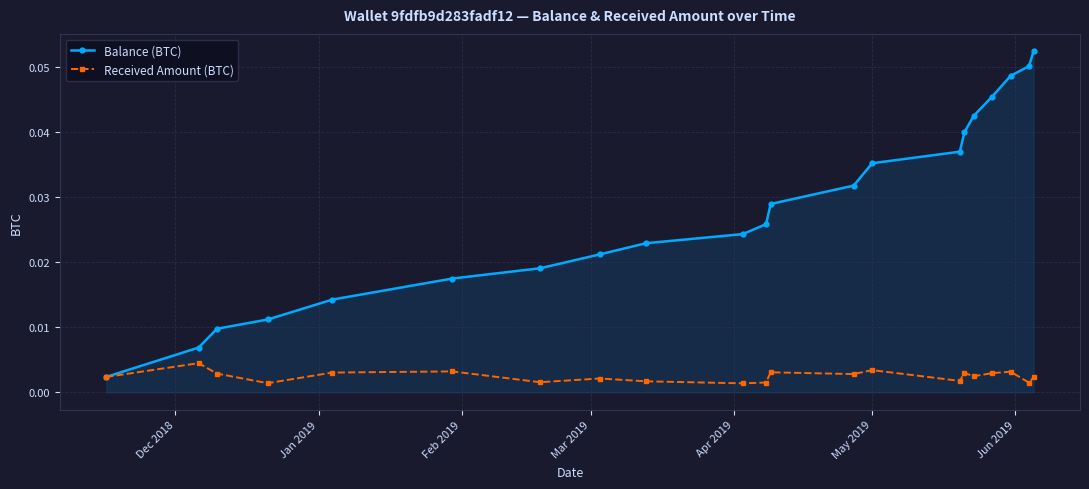

True or false: Balance (BTC) has more than 0 interior local peaks.

False